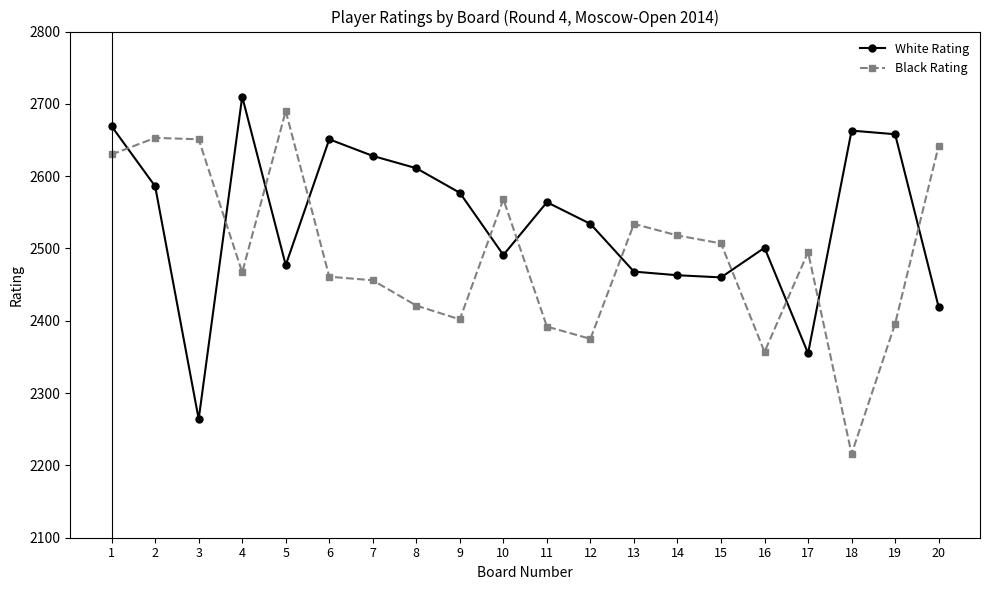

True or false: White Rating has more than 1 interior local peaks.

True